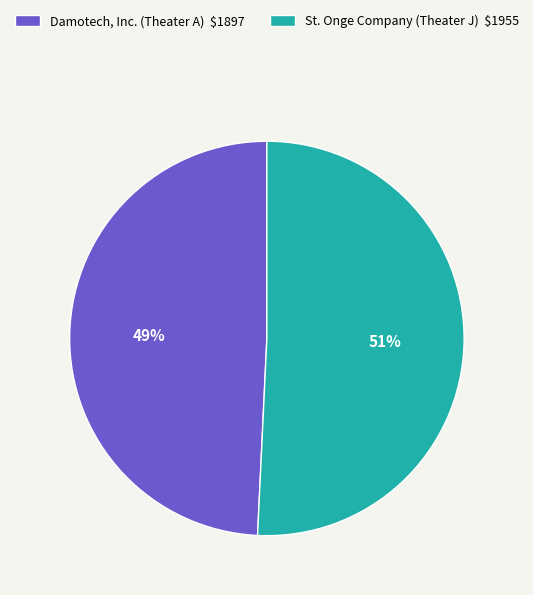

Rank the categories by value from lowest to highest.

Damotech, Inc. (Theater A), St. Onge Company (Theater J)